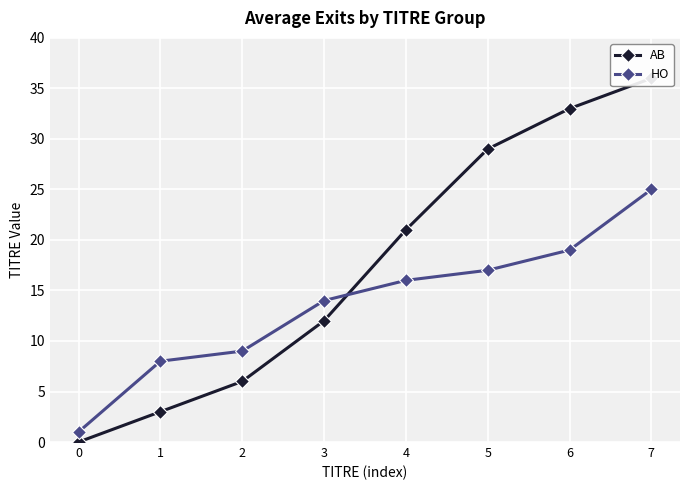

At which label does AB reach its peak?

7